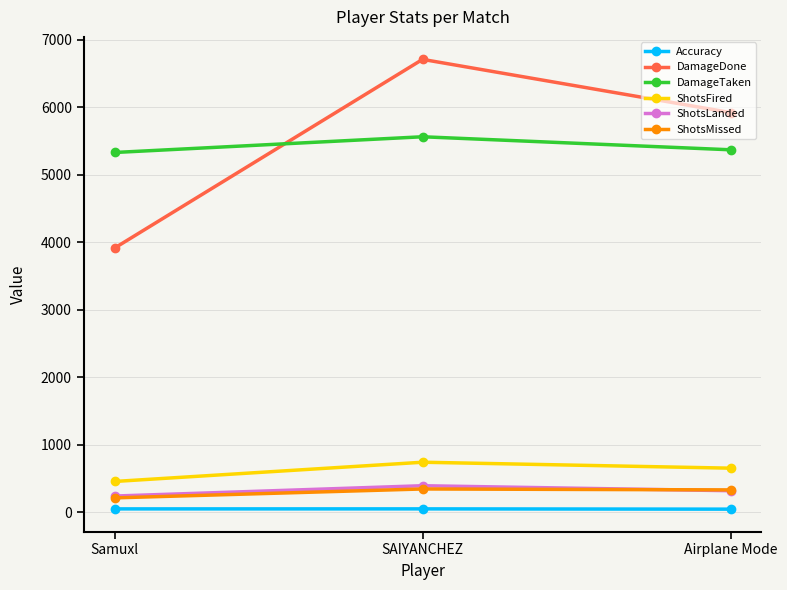

Which series changed the most between Samuxl and Airplane Mode?

DamageDone